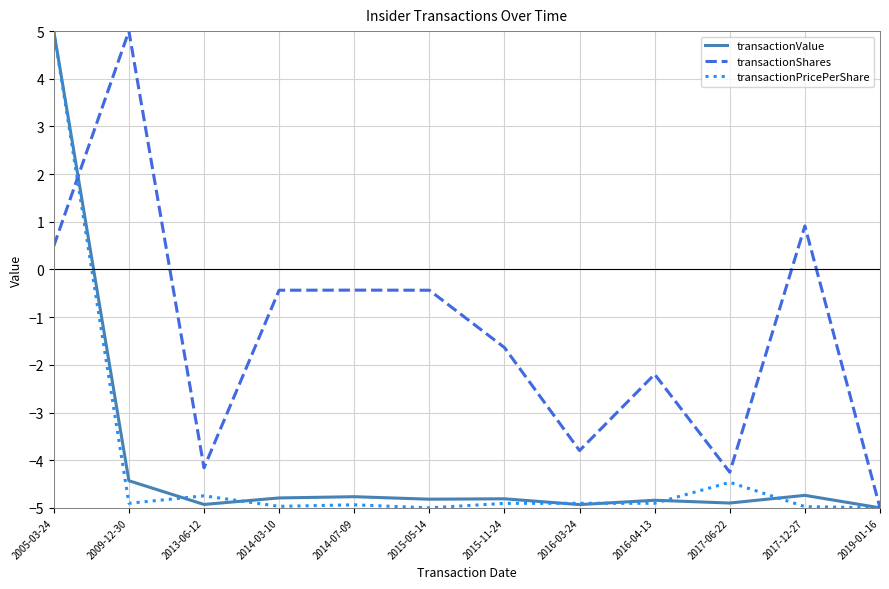

What is the total value across all series at 2009-12-30?

-4.3